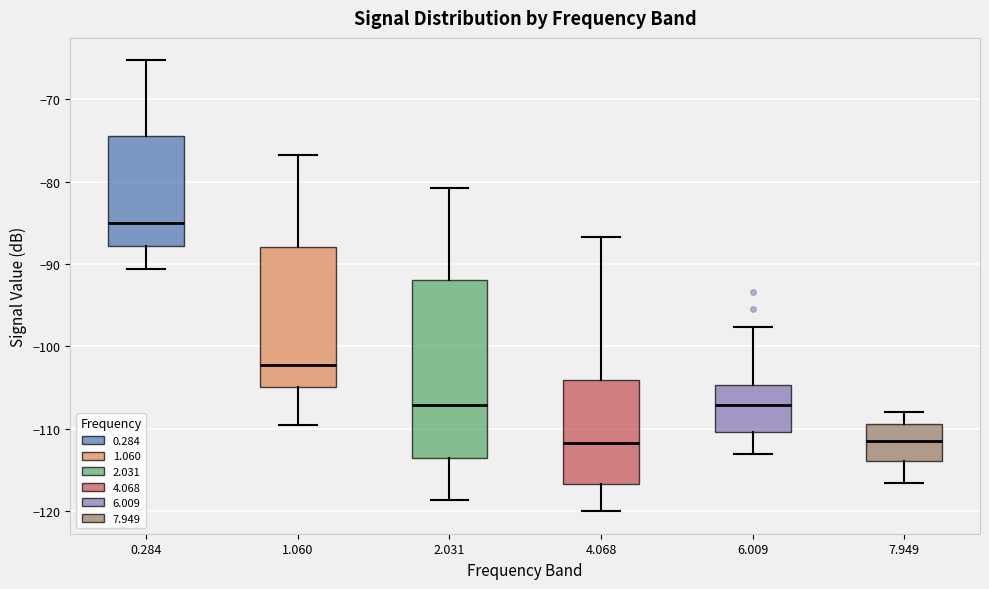

Where does the lower whisker of the box at x = 4.068 end on the y-axis? The values are not printed on the chart, so give them approximately, as read against the axis.

-120